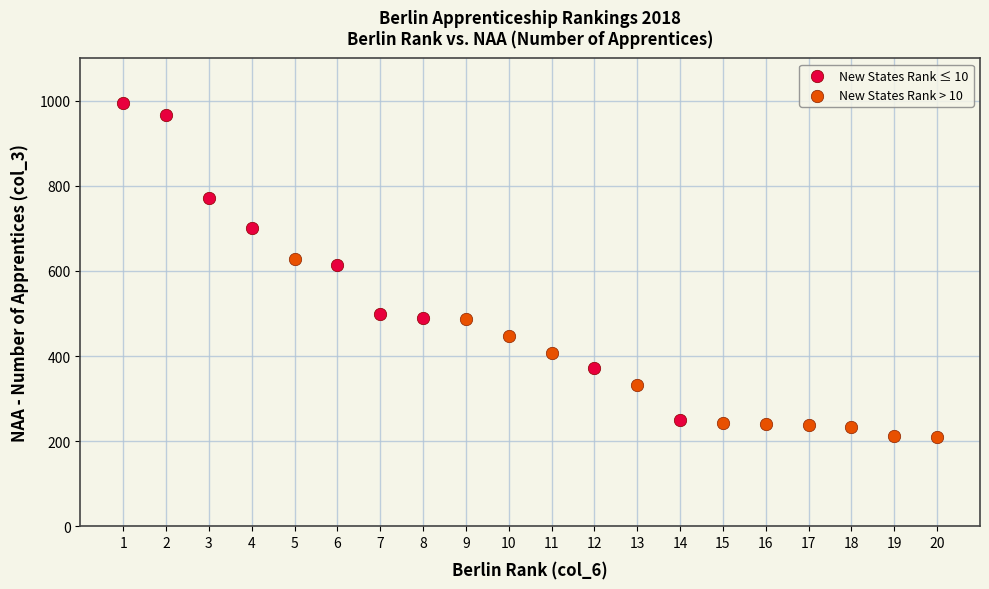

Which series has the largest Y range (max minus min)?

New States Rank ≤ 10